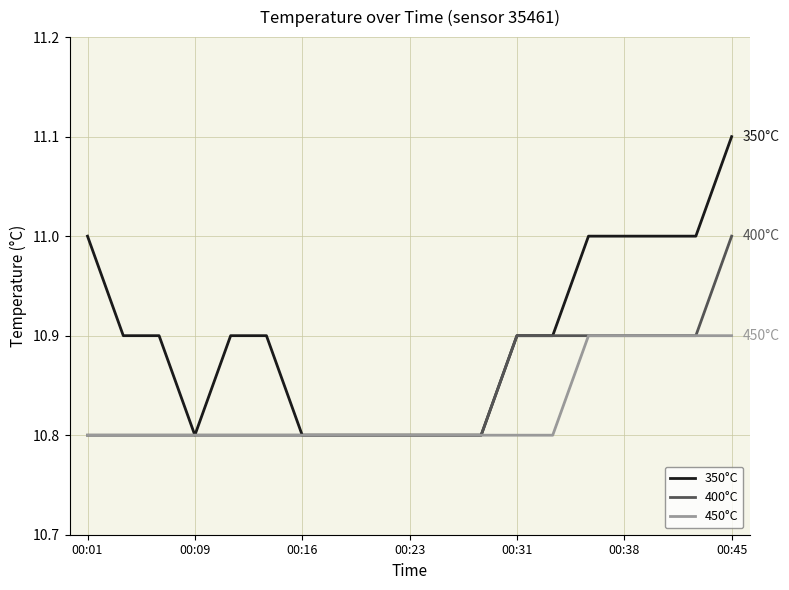

Which series has the largest range (max minus min)?

350°C